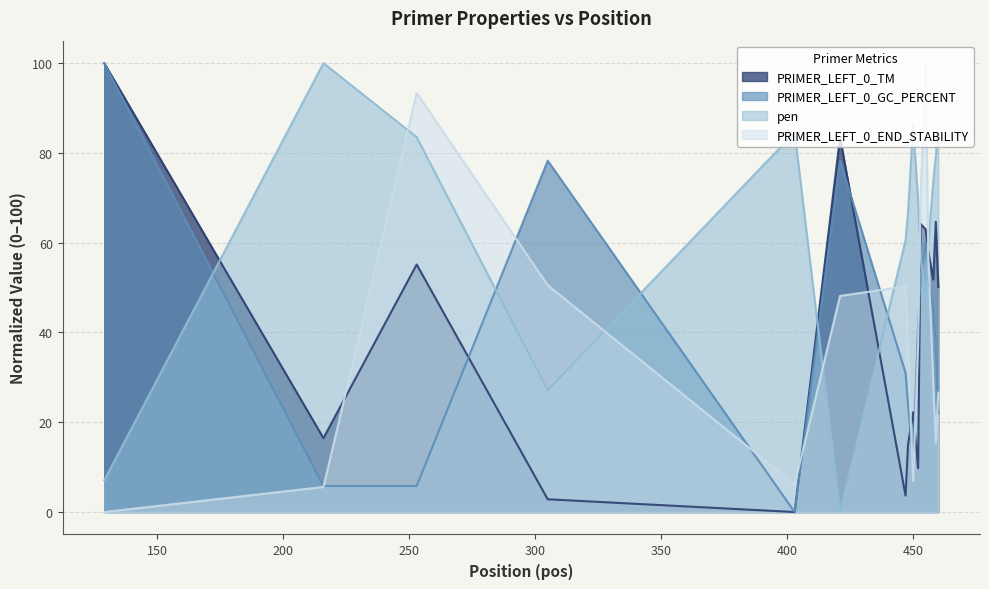

Which category has the highest value across all series?

129